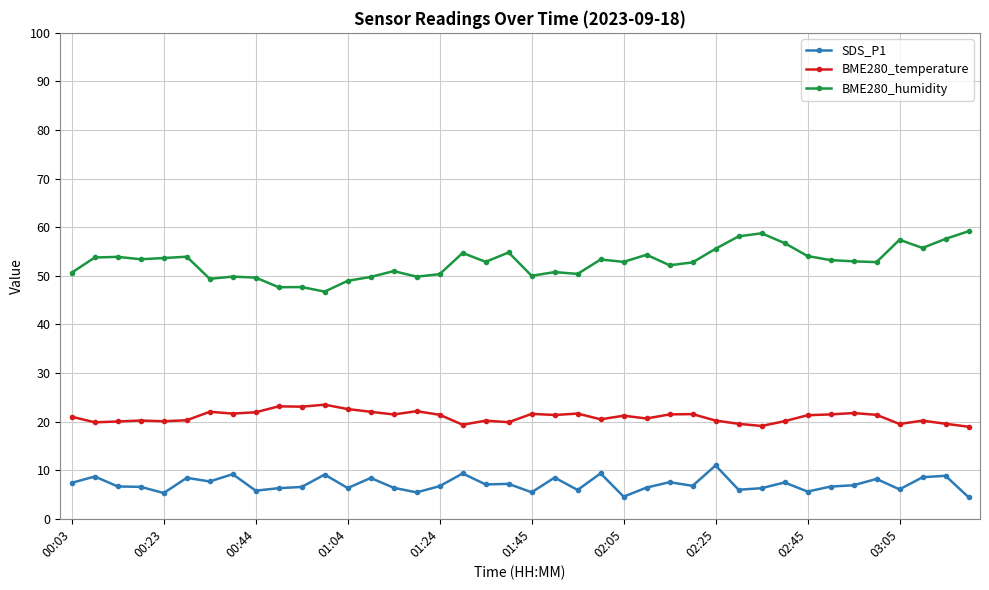

How many series are shown in this chart?

3